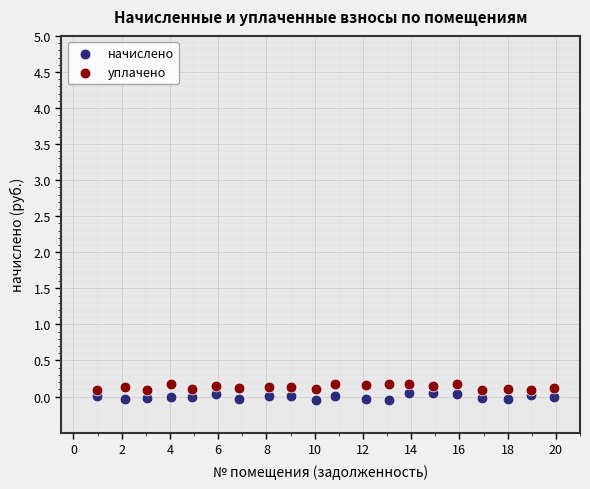

Which series reaches the maximum Y coordinate?

уплачено